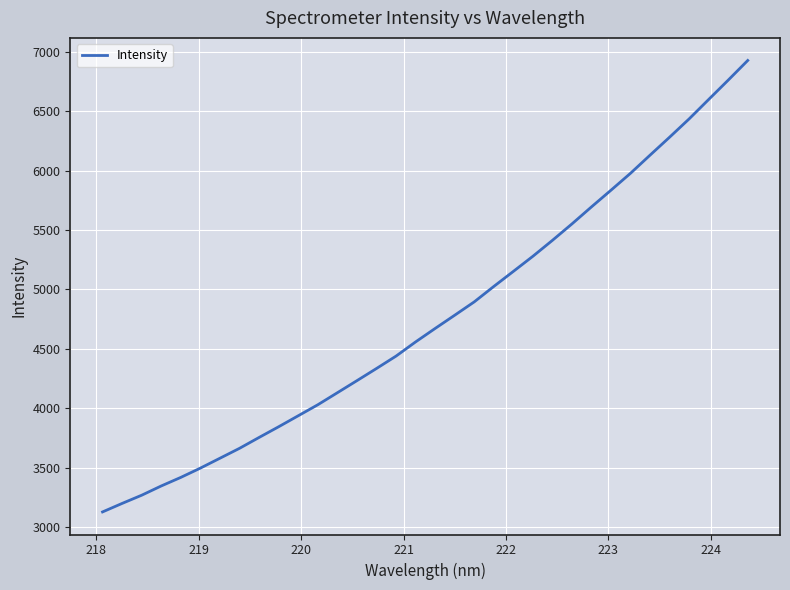

What is the minimum value shown in the chart?

3128.2